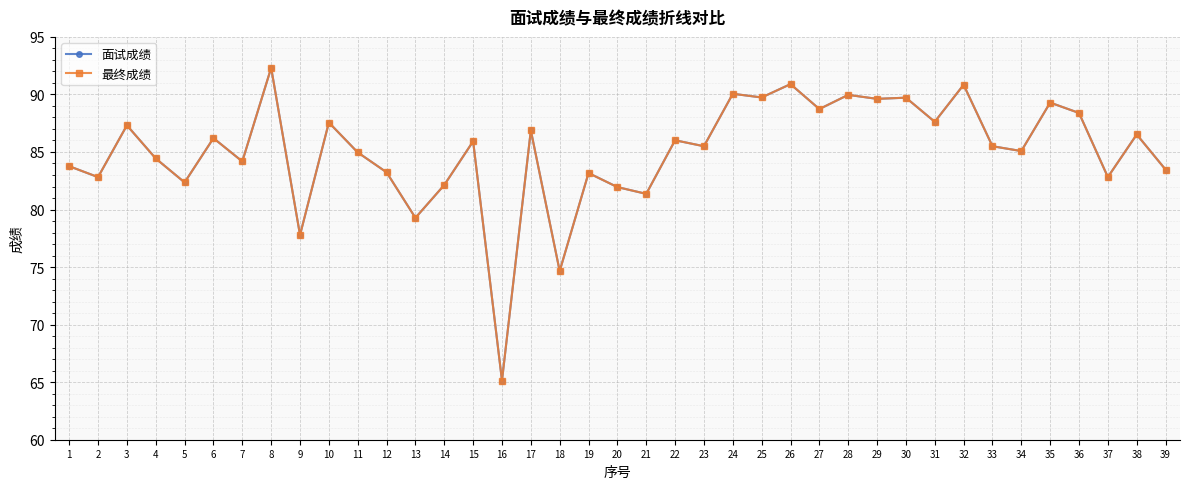

What are all the series names shown in the legend?

面试成绩, 最终成绩